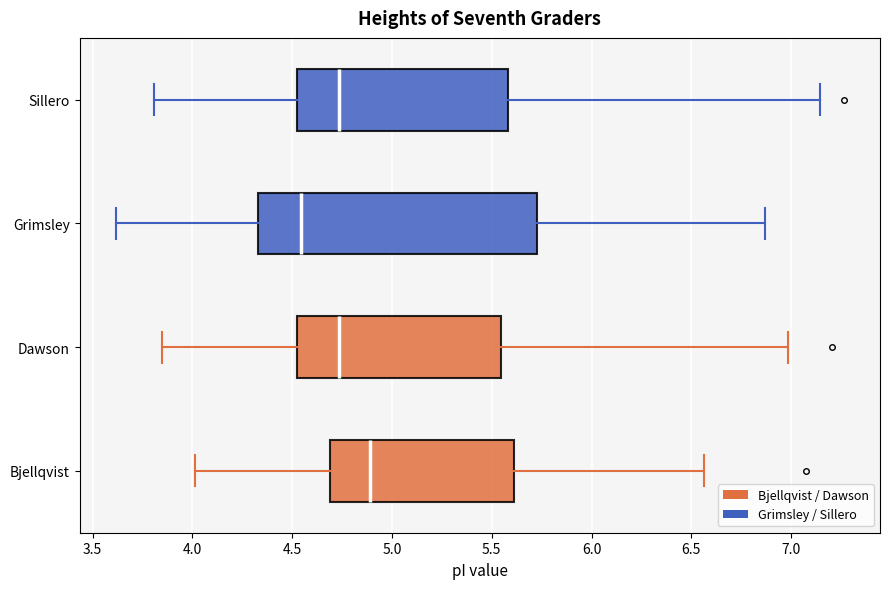

Reading bottom to top, transcribe this box plot: for each box, give where its median line is, the range the box spans, and where its two whiskers end, as read against the x-axis. The values are not printed on the chart, so give them approximately, as read against the axis.

Bjellqvist: median 4.90, box 4.70 to 5.60, whiskers 4.00 to 6.55
Dawson: median 4.75, box 4.55 to 5.55, whiskers 3.85 to 7.00
Grimsley: median 4.55, box 4.35 to 5.75, whiskers 3.60 to 6.85
Sillero: median 4.75, box 4.55 to 5.60, whiskers 3.80 to 7.15